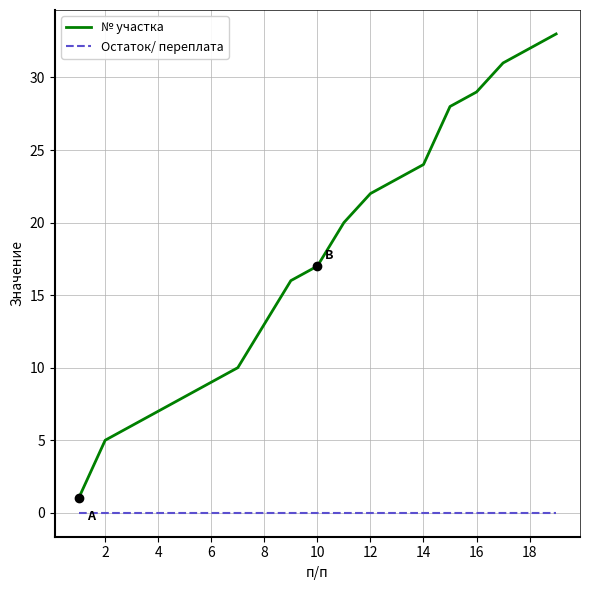

Rank the series by their maximum value, from lowest to highest.

Остаток/ переплата, № участка